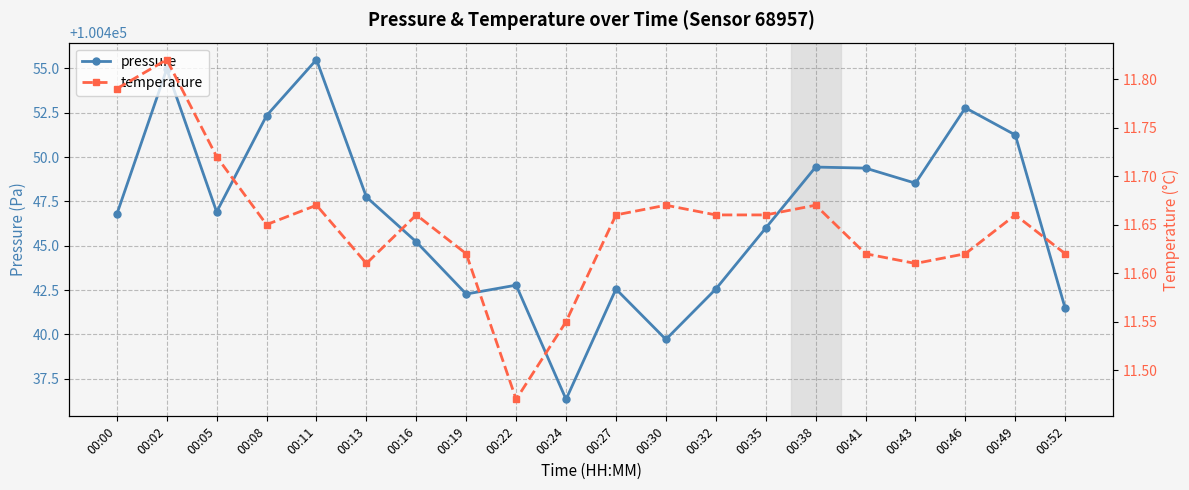

Reading left to right, list all the values displayed in this chart.

pressure: 100446.8	100455.0	100446.9	100452.3	100455.5	100447.8	100445.2	100442.3	100442.8	100436.3	100442.6	100439.7	100442.6	100446.0	100449.4	100449.4	100448.5	100452.8	100451.2	100441.5
temperature: 11.8	11.8	11.7	11.7	11.7	11.6	11.7	11.6	11.5	11.6	11.7	11.7	11.7	11.7	11.7	11.6	11.6	11.6	11.7	11.6